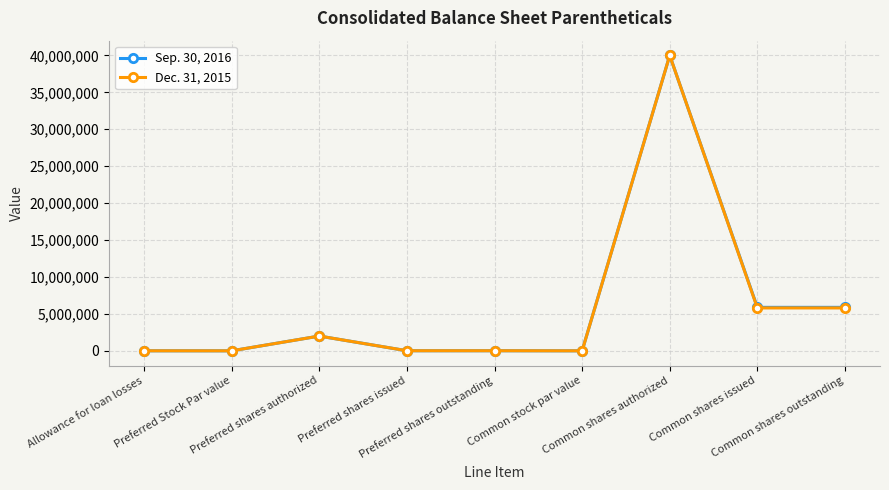

True or false: Dec. 31, 2015 has more than 1 interior local peaks.

True